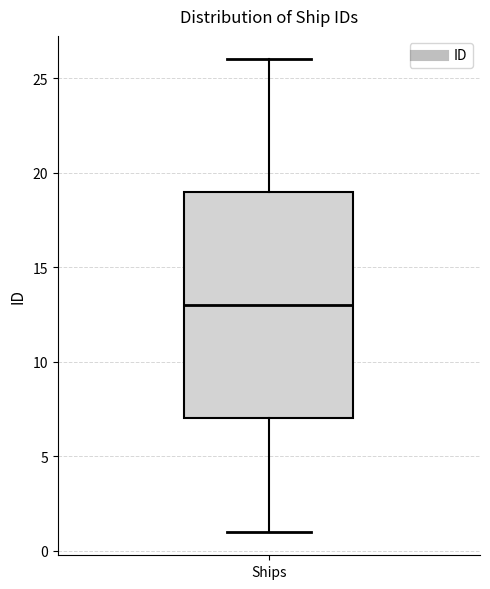

Read this box plot against the y-axis: the position of the median line, the range covered by the box, and the ends of both whiskers. The values are not printed on the chart, so give them approximately, as read against the axis.

median 13, box 7 to 19, whiskers 1 to 26